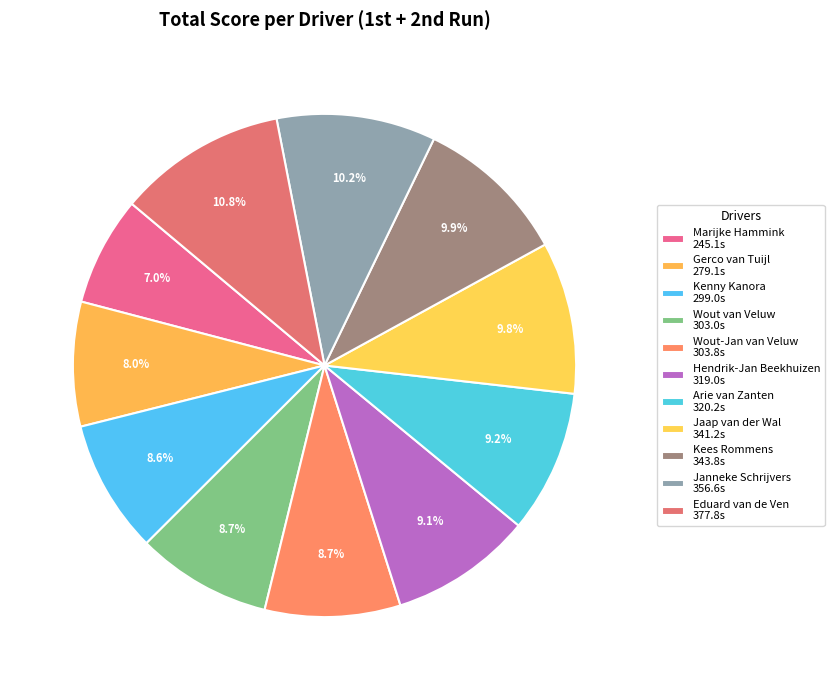

Which slice is the largest?

Eduard van de Ven